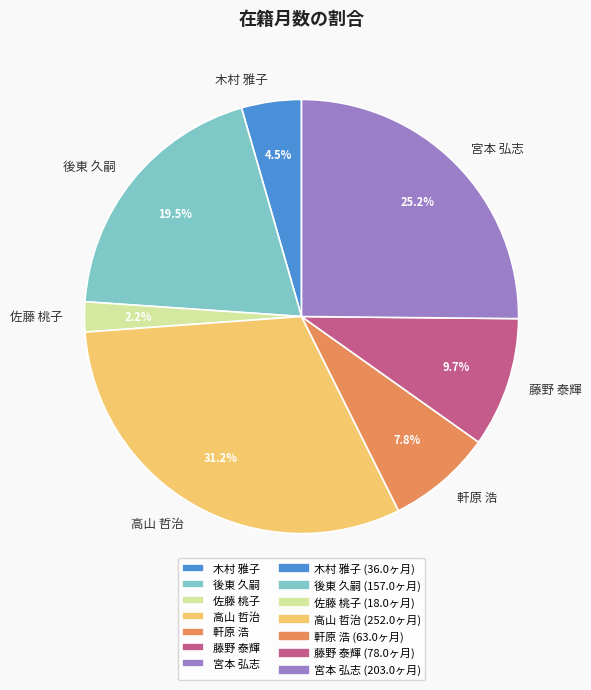

What is the smallest slice in the pie chart?

佐藤 桃子